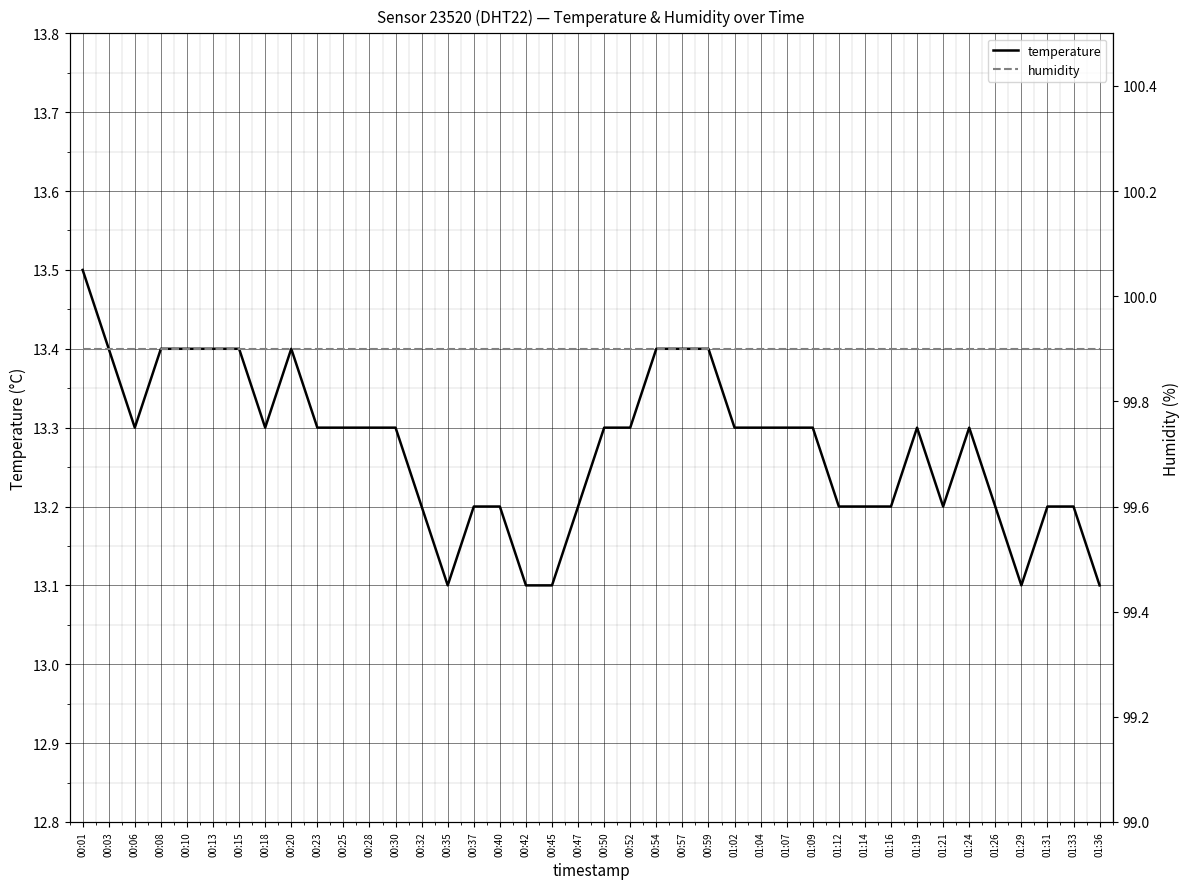

Where is humidity nearest to the value 99?

00:01